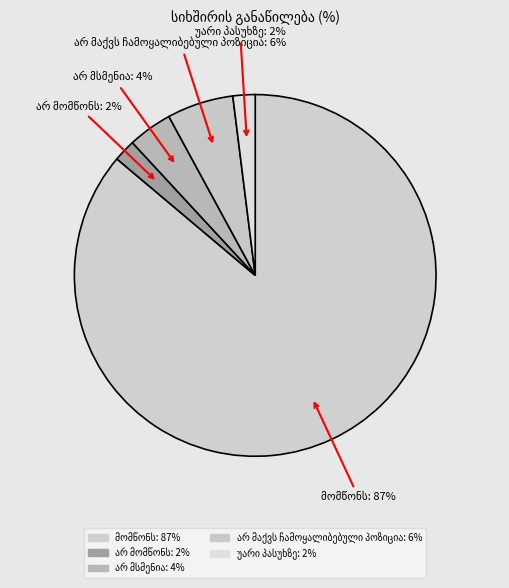

True or false: არ მაქვს ჩამოყალიბებული პოზიცია accounts for 6% of the total.

True